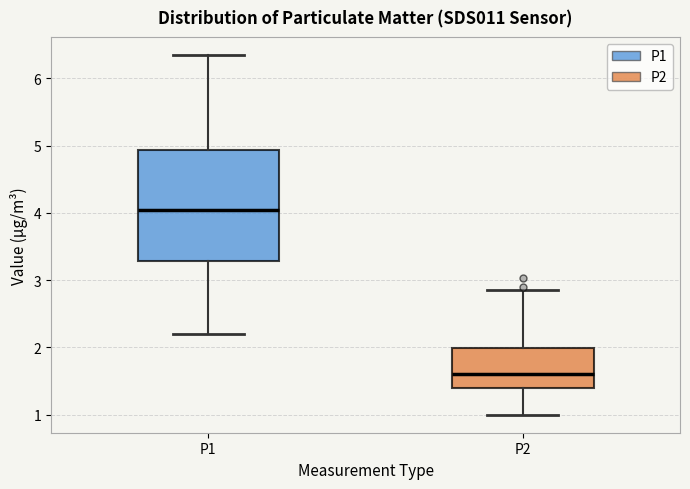

Reading left to right, read every box against the y-axis: the position of its median line, the range the box covers, and the ends of its whiskers. The values are not printed on the chart, so give them approximately, as read against the axis.

P1: median 4.1, box 3.3 to 4.9, whiskers 2.2 to 6.4
P2: median 1.6, box 1.4 to 2.0, whiskers 1.0 to 2.9